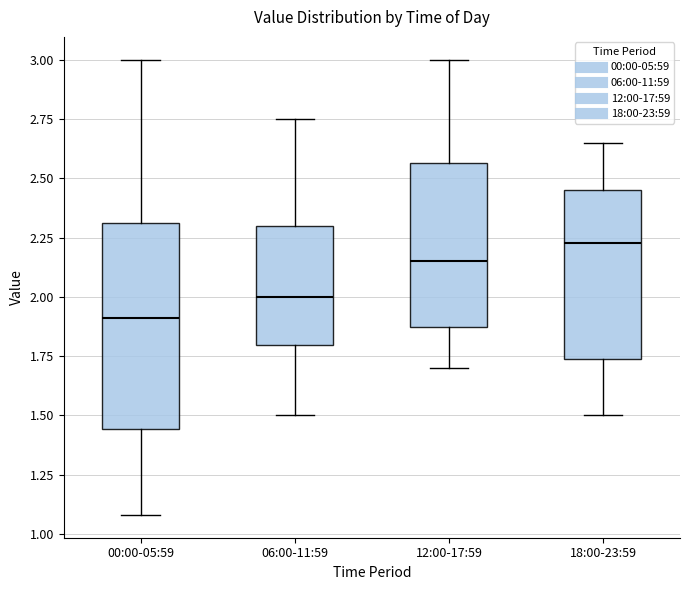

Reading left to right, read every box against the y-axis: the position of its median line, the range the box covers, and the ends of its whiskers. The values are not printed on the chart, so give them approximately, as read against the axis.

00:00-05:59: median 1.90, box 1.45 to 2.30, whiskers 1.10 to 3.00
06:00-11:59: median 2.00, box 1.80 to 2.30, whiskers 1.50 to 2.75
12:00-17:59: median 2.15, box 1.85 to 2.55, whiskers 1.70 to 3.00
18:00-23:59: median 2.25, box 1.75 to 2.45, whiskers 1.50 to 2.65